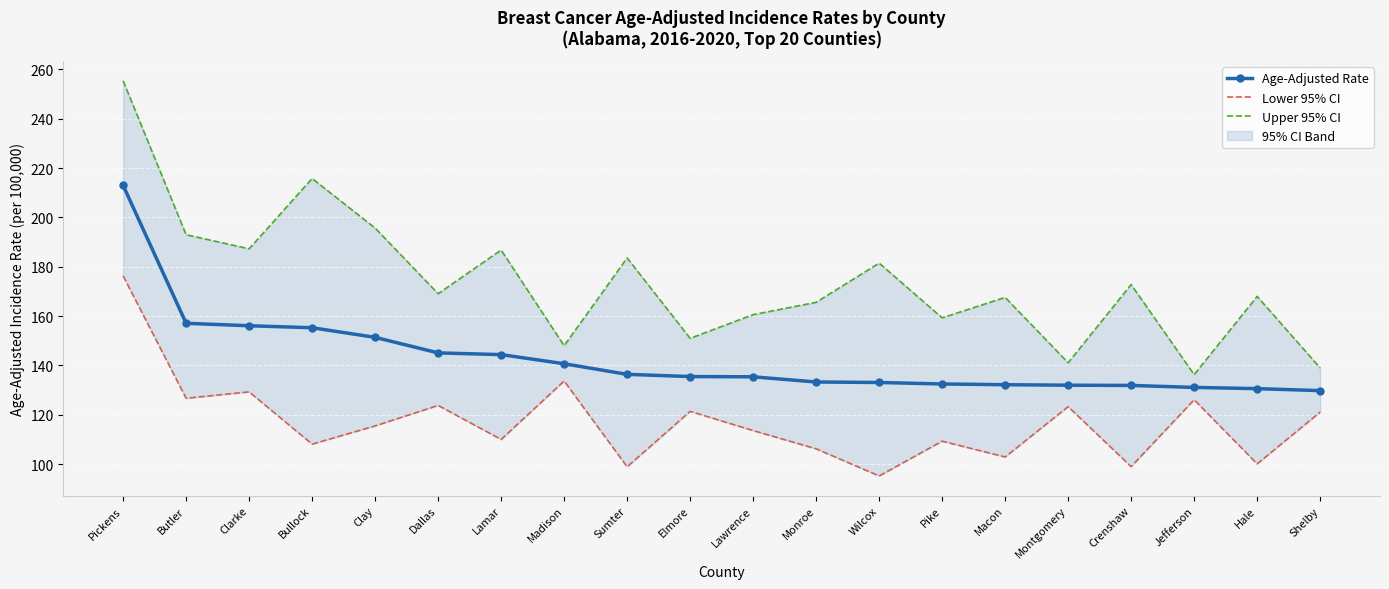

True or false: Lower 95% CI and Upper 95% CI intersect in this chart.

False